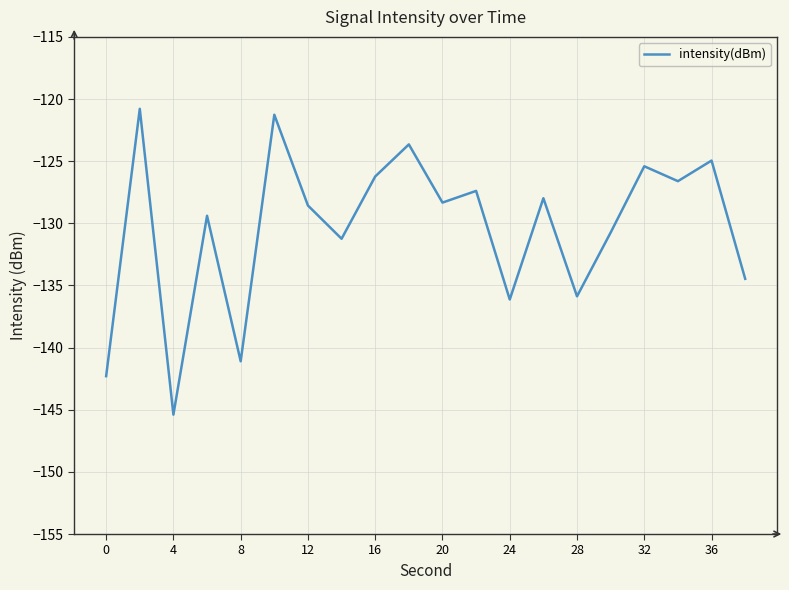

What is the difference between the maximum and minimum values?

24.6